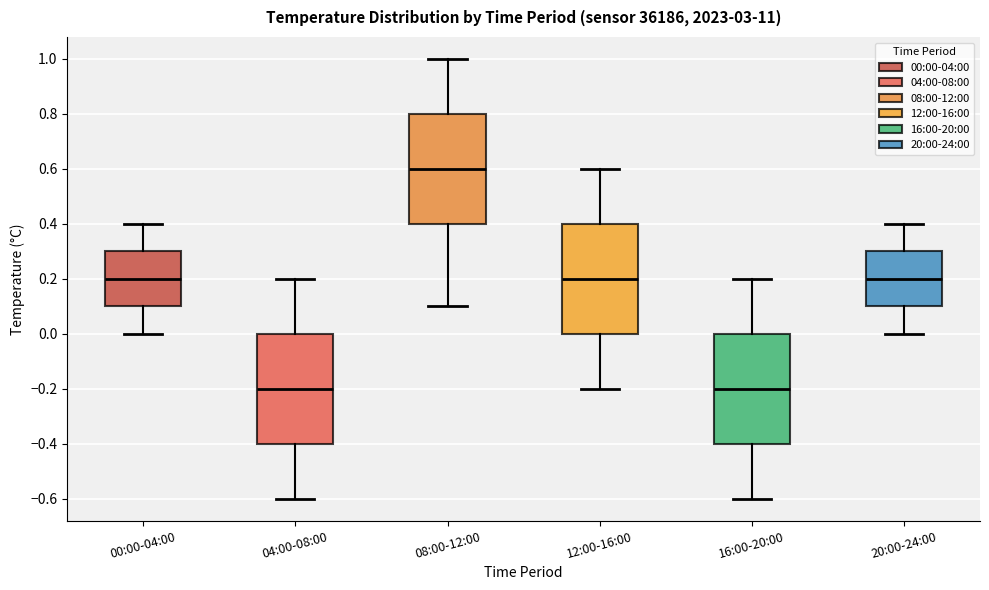

Where is the lower edge of the box for 12:00-16:00 on the y-axis? The values are not printed on the chart, so give them approximately, as read against the axis.

0.0